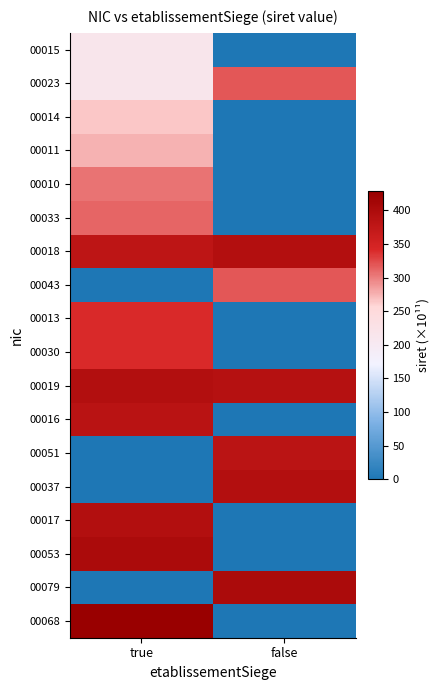

How many categories are shown in the chart?

2